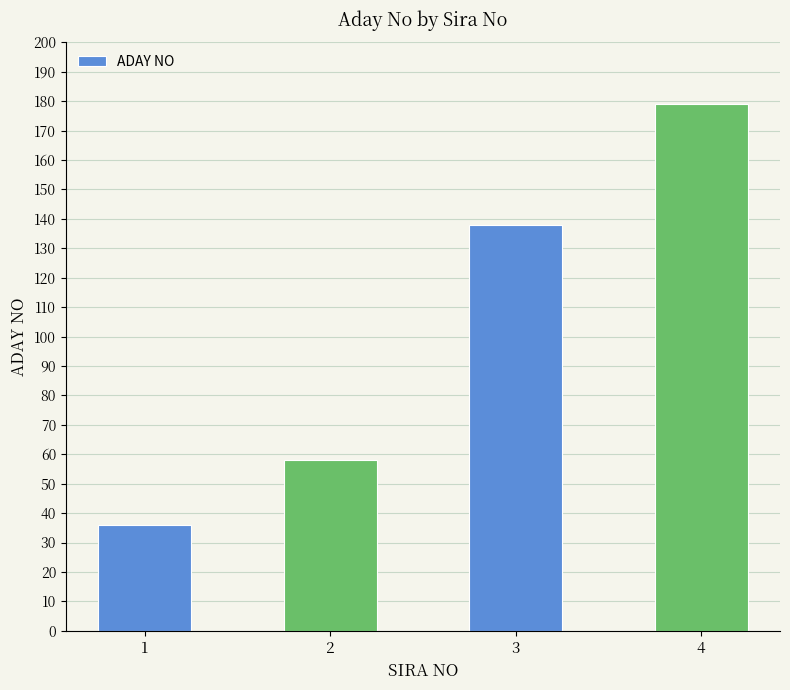

What is the difference between the second highest and second lowest values?

80